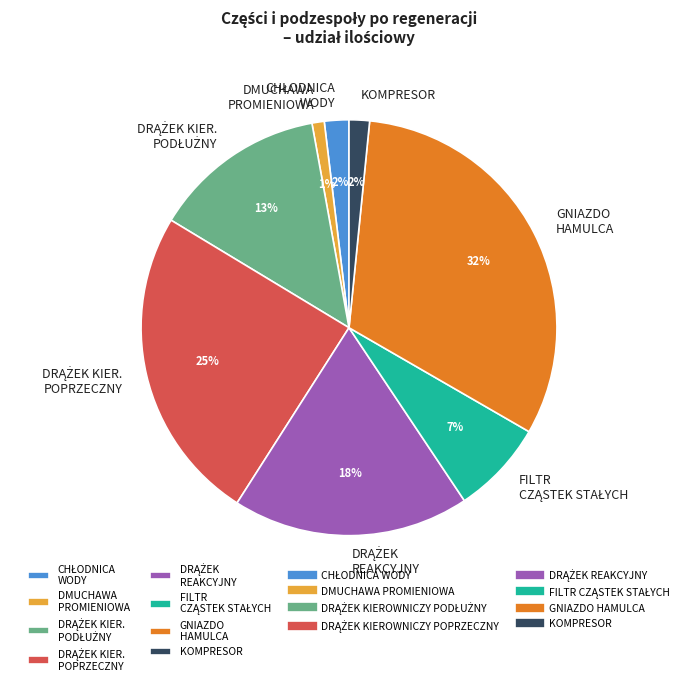

Which has a higher value, KOMPRESOR or DMUCHAWA PROMIENIOWA?

KOMPRESOR